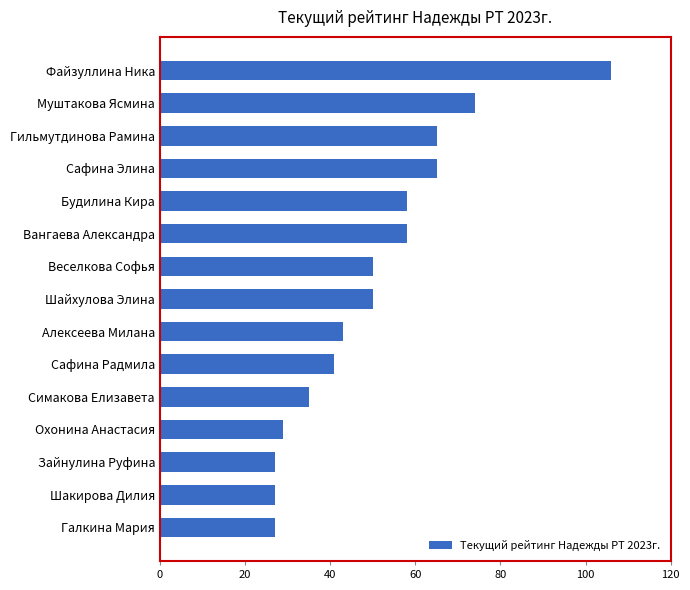

Reading bottom to top, extract all data points from this chart.

27	27	27	29	35	41	43	50	50	58	58	65	65	74	106